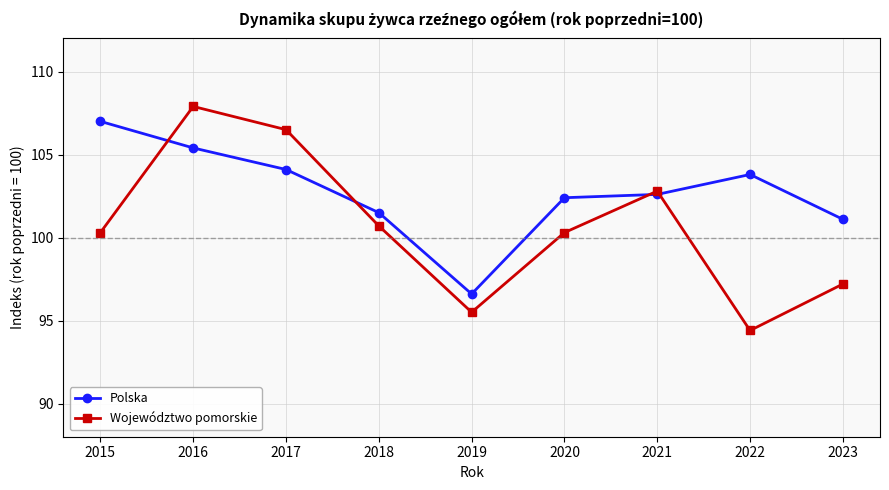

The Województwo pomorskie series shows 63.1 at 2016. True or false?

False